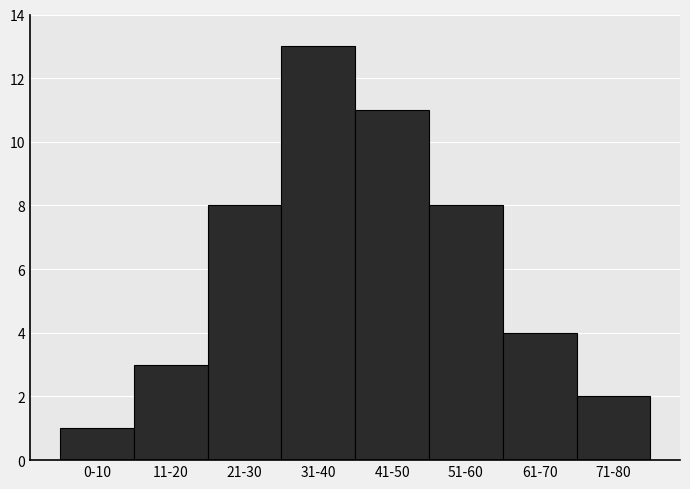

Reading left to right, extract all data points from this chart.

0-10=1	11-20=3	21-30=8	31-40=13	41-50=11	51-60=8	61-70=4	71-80=2